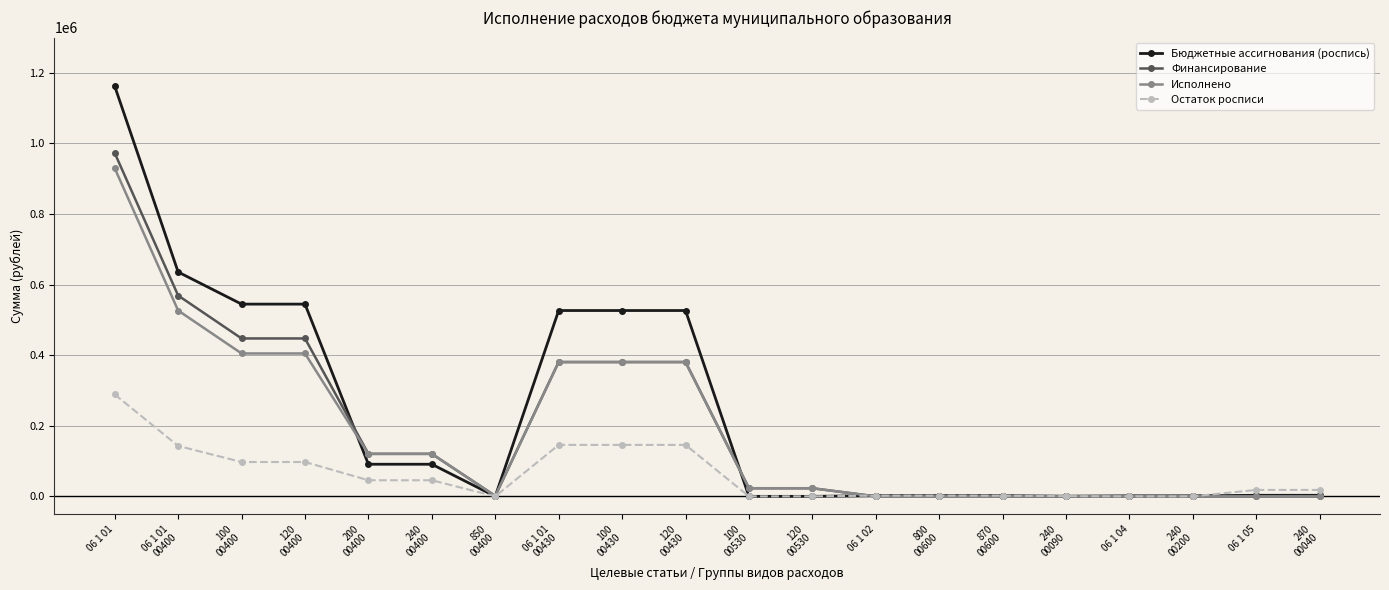

Rank the series by their maximum value, from highest to lowest.

Бюджетные ассигнования (роспись), Финансирование, Исполнено, Остаток росписи